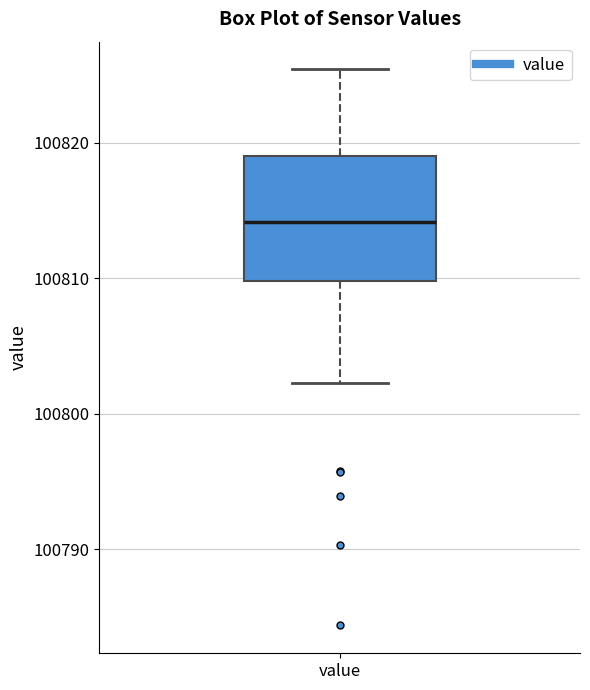

Where is the upper edge of the box for value on the y-axis? The values are not printed on the chart, so give them approximately, as read against the axis.

100819